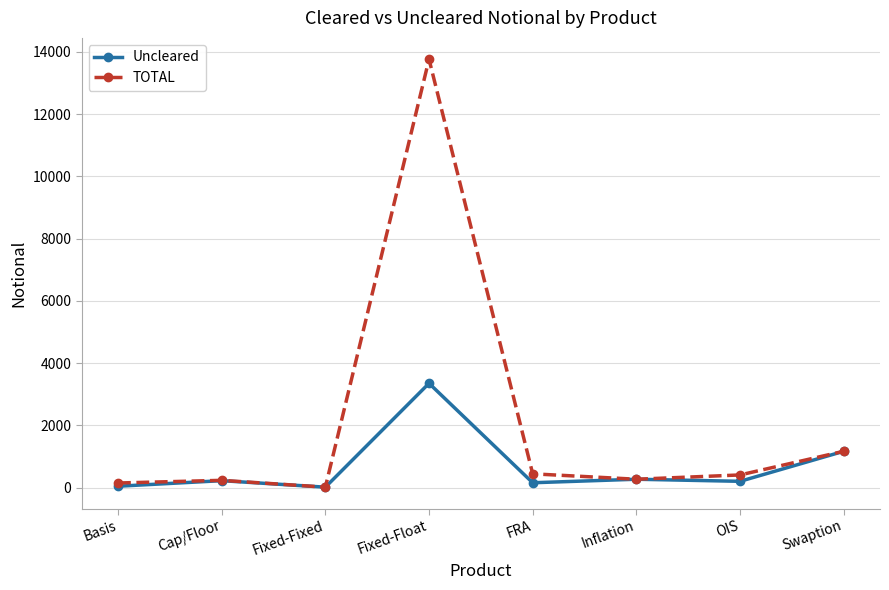

Which category has the highest value across all series?

Fixed-Float